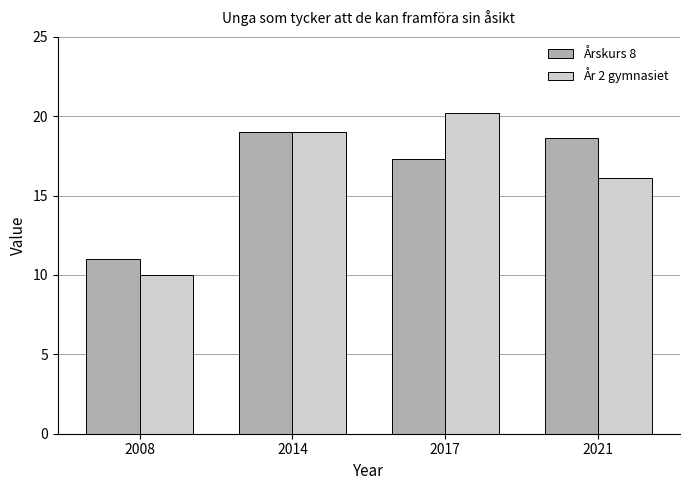

What is the difference between the maximum and minimum values in the År 2 gymnasiet series?

10.2